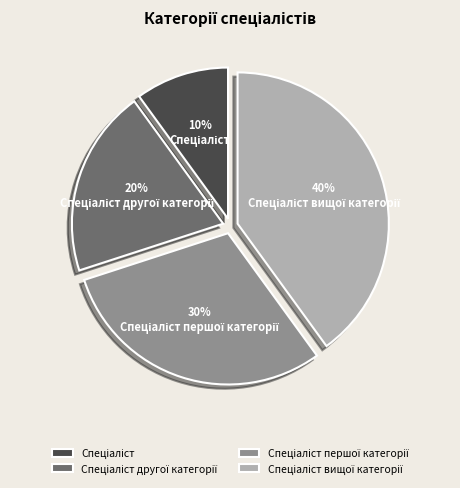

Does any single category account for the majority?

No